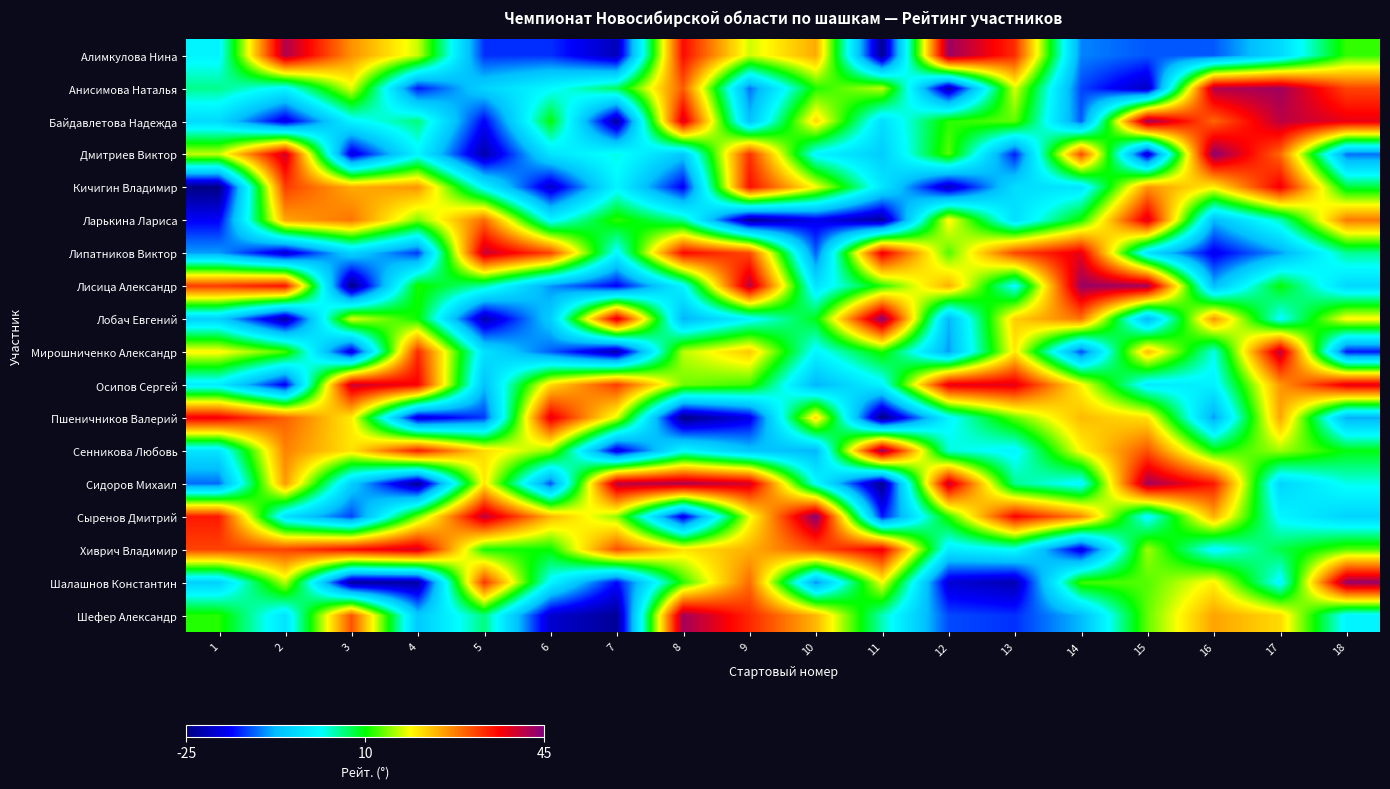

What is the minimum value shown in the chart?

-24.6